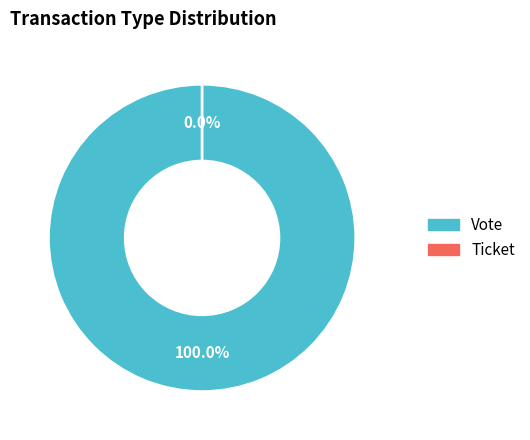

Count the number of slices in the pie.

2